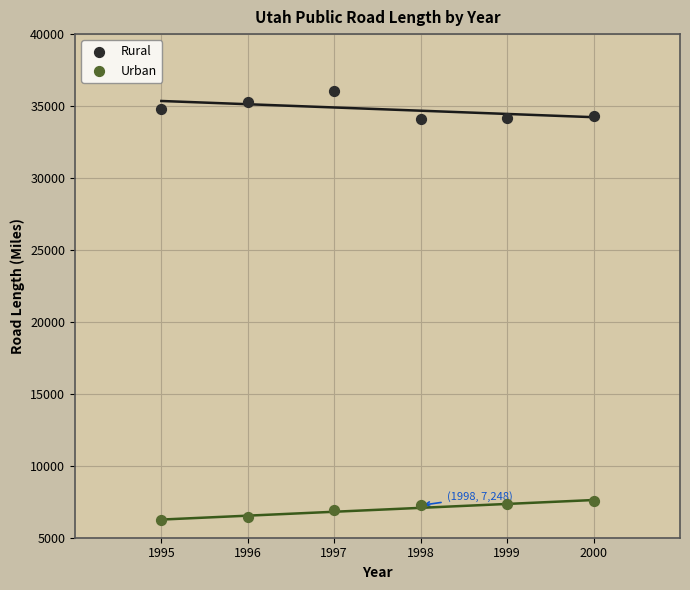

Which series contains the highest Y value?

Rural